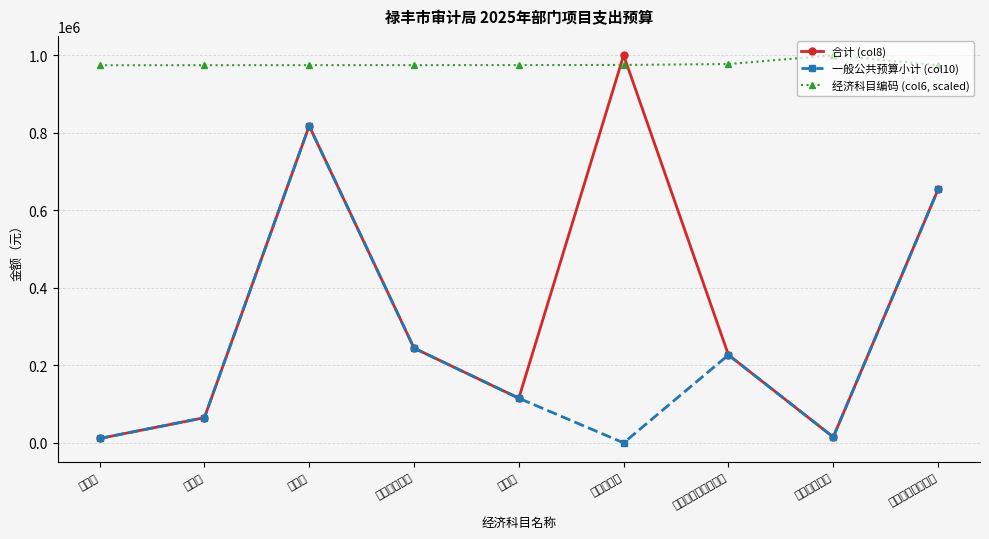

True or false: 一般公共预算小计 (col10) and 合计 (col8) intersect in this chart.

False